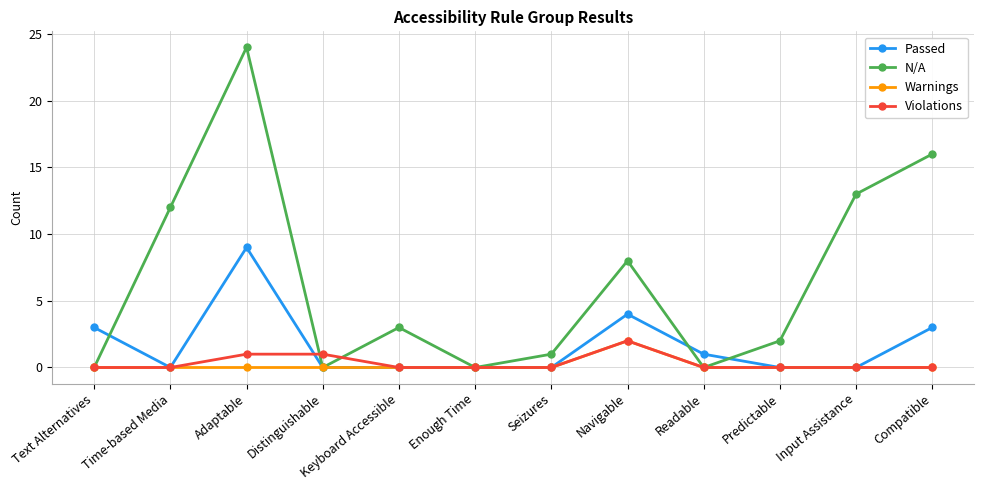

What are all the series names shown in the legend?

Passed, N/A, Warnings, Violations